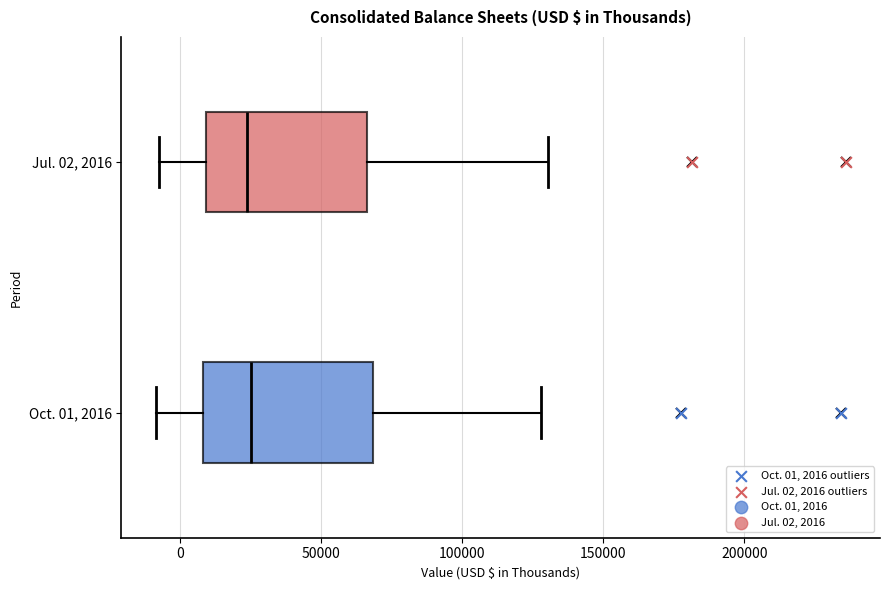

Reading bottom to top, transcribe this box plot: for each box, give where its median line is, the range the box spans, and where its two whiskers end, as read against the x-axis. The values are not printed on the chart, so give them approximately, as read against the axis.

Oct. 01, 2016: median 25000, box 10000 to 70000, whiskers -10000 to 130000
Jul. 02, 2016: median 25000, box 10000 to 65000, whiskers -10000 to 130000